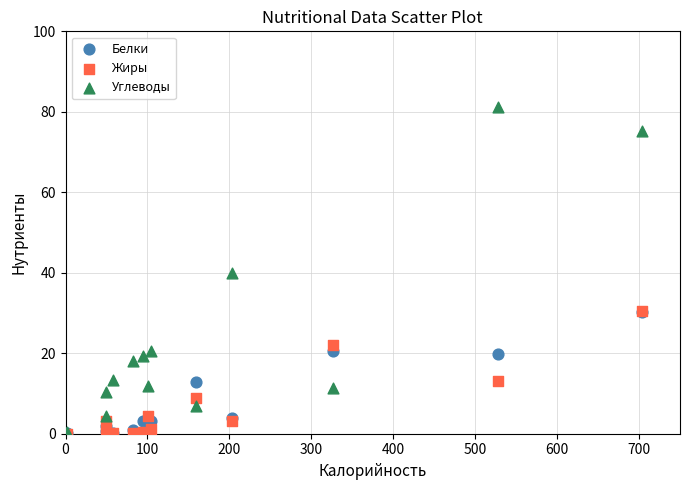

What are all the series names shown in the legend?

Белки, Жиры, Углеводы